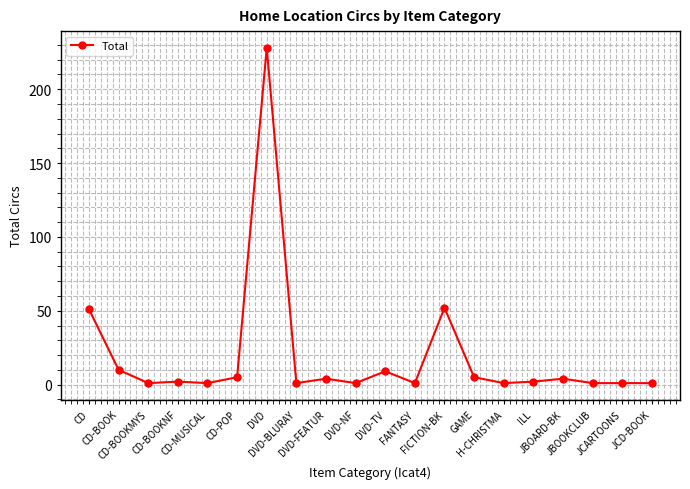

What is the greatest value displayed?

228